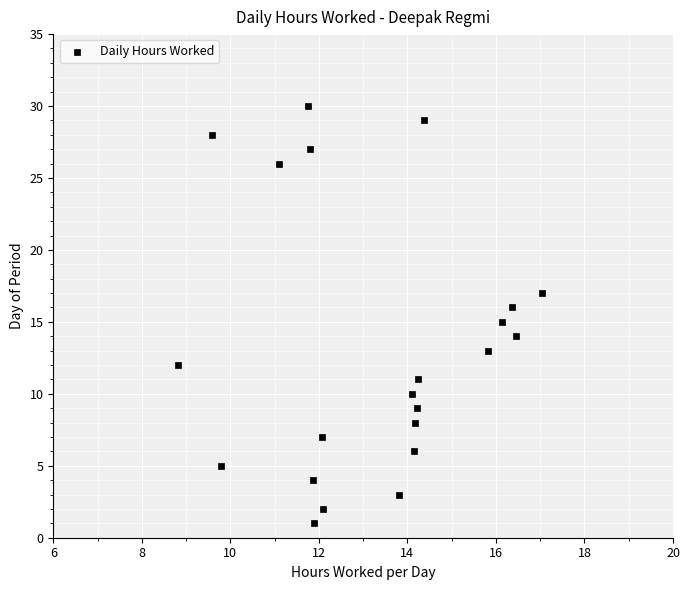

What is the range of Y values (max minus min)?

29